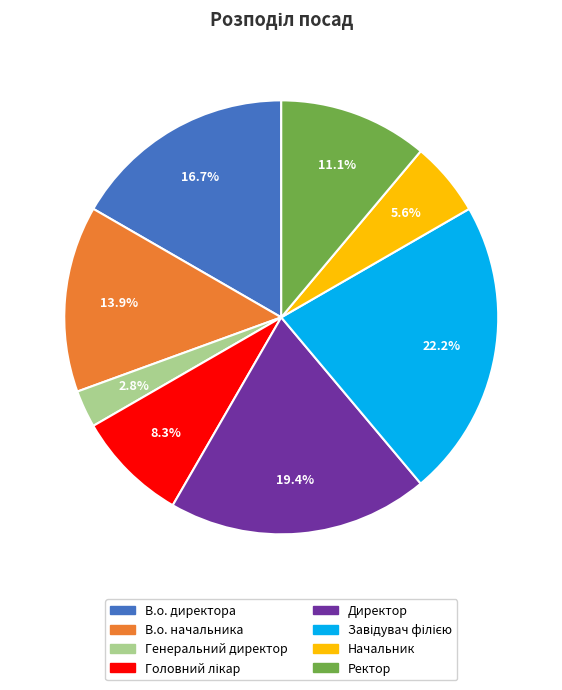

True or false: В.о. начальника accounts for 4% of the total.

False